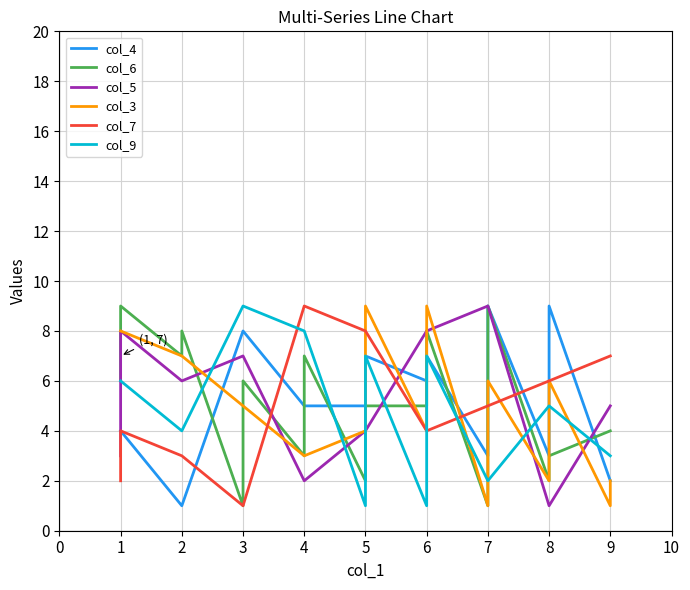

What is the difference between the highest and lowest values at 1?

5